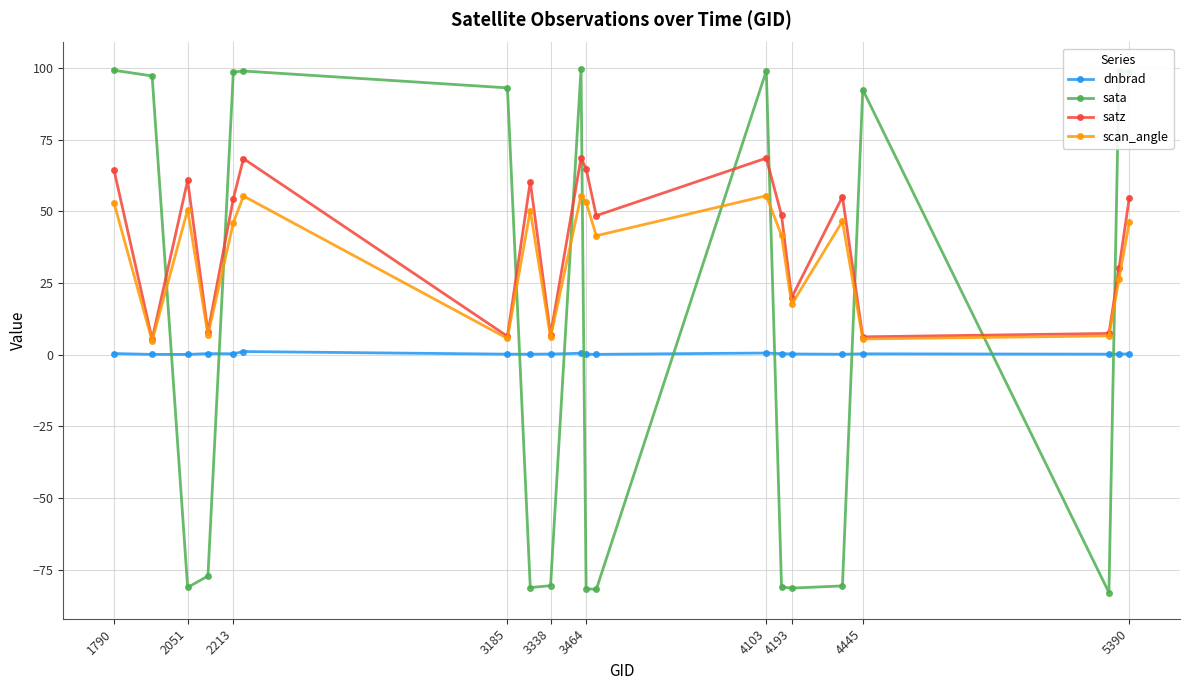

True or false: dnbrad and sata cross at least once.

True